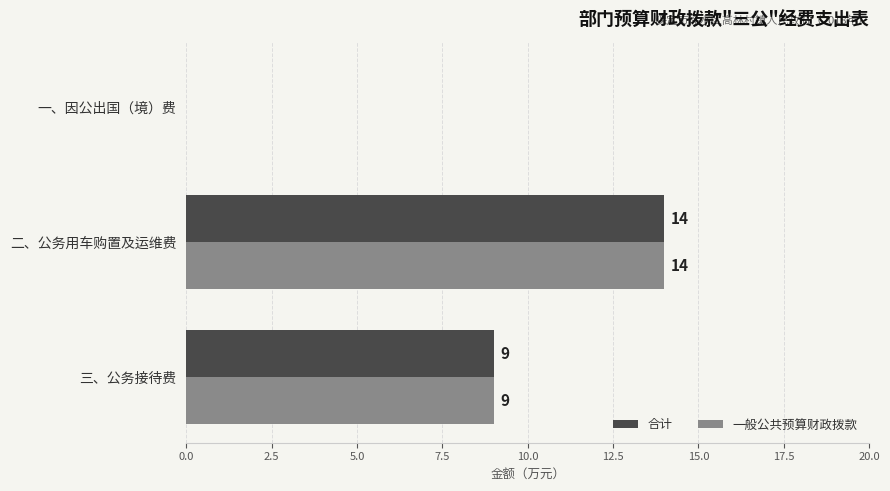

At which category is the sum across all series the highest?

二、公务用车购置及运维费